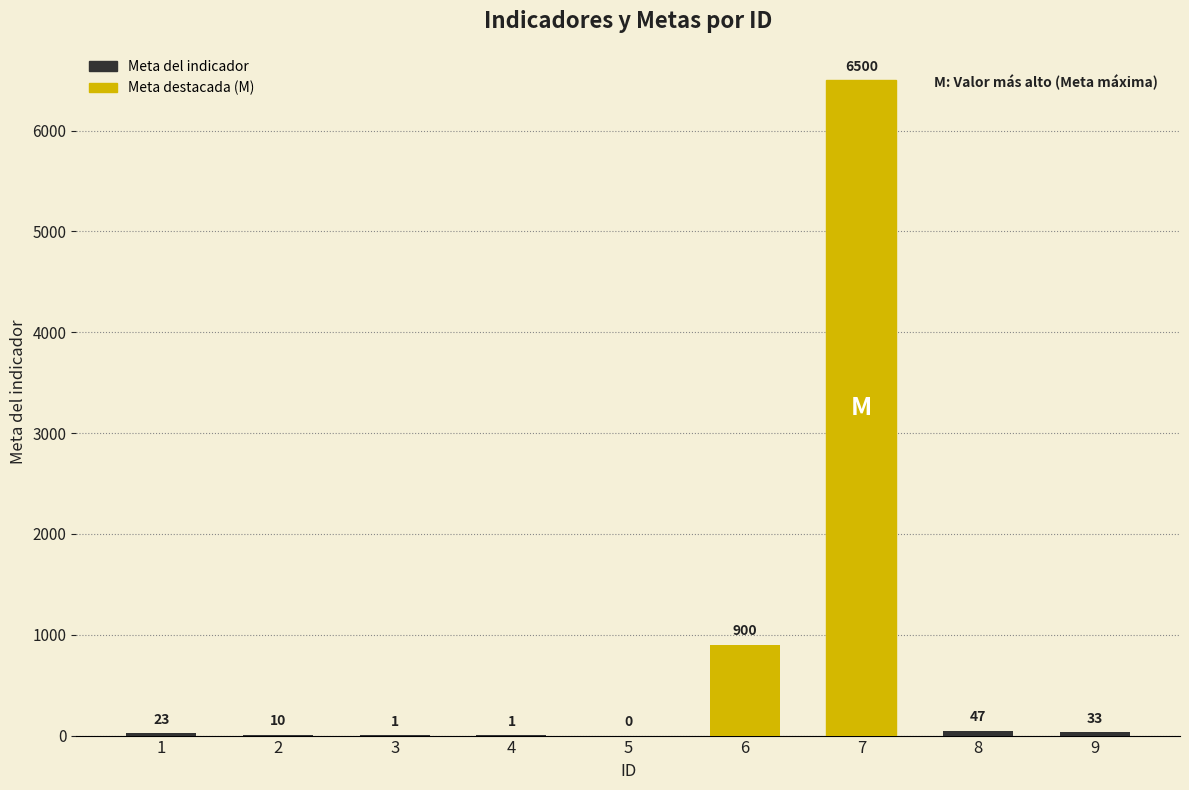

Are the bars horizontal?

No